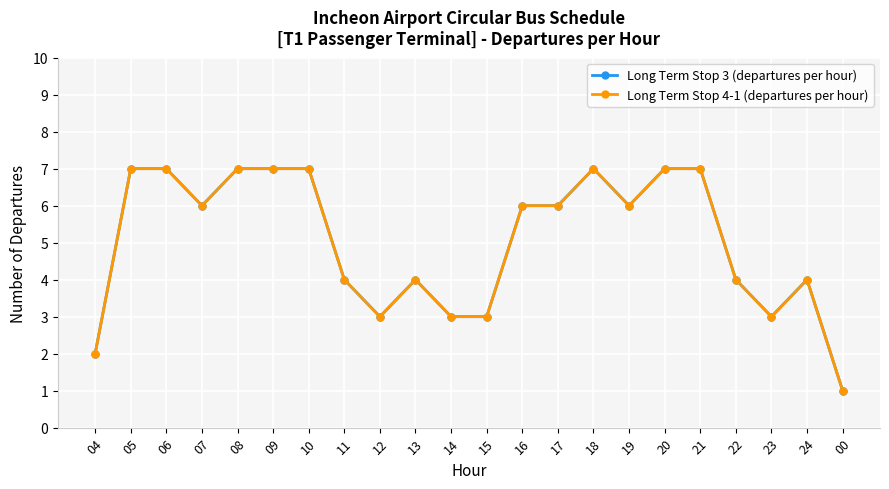

What is the sum of all Long Term Stop 4-1 (departures per hour) values?

111